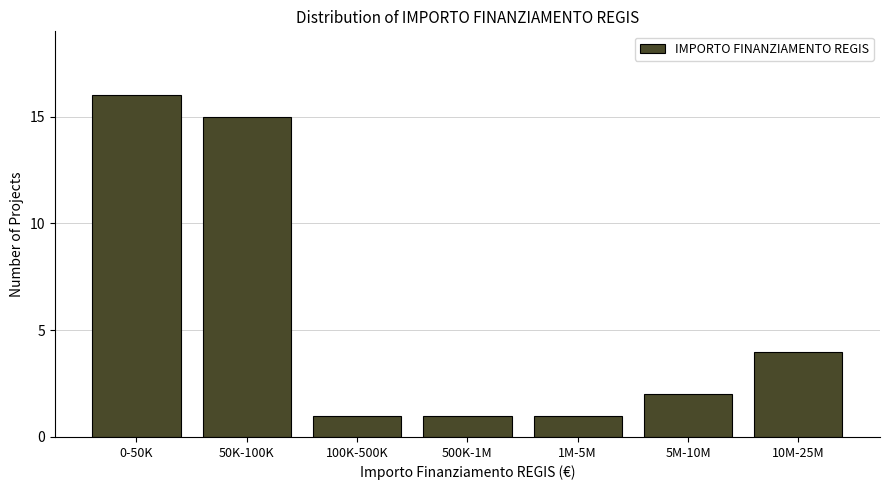

Reading right to left, extract all data points from this chart.

10M-25M=4	5M-10M=2	1M-5M=1	500K-1M=1	100K-500K=1	50K-100K=15	0-50K=16